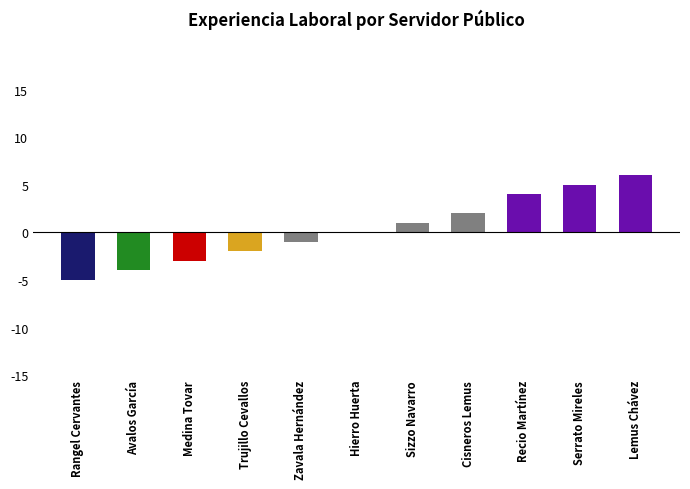

Reading right to left, transcribe all the data shown in this chart.

6	5	4	2	1	0	-1	-2	-3	-4	-5